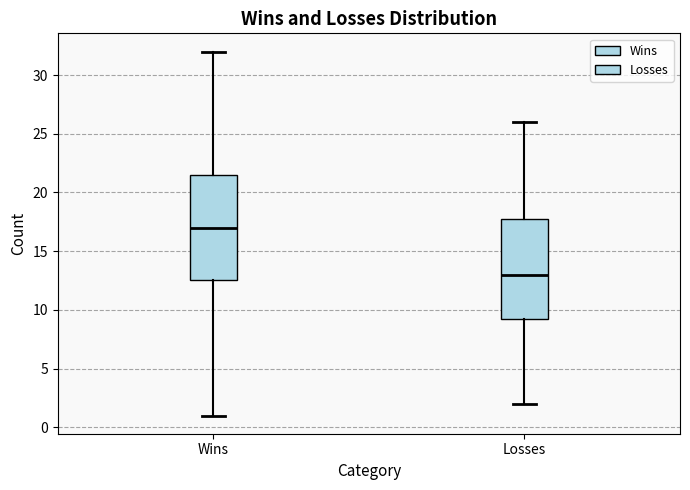

Where does the median line of the box for Losses sit on the y-axis? The values are not printed on the chart, so give them approximately, as read against the axis.

13.0